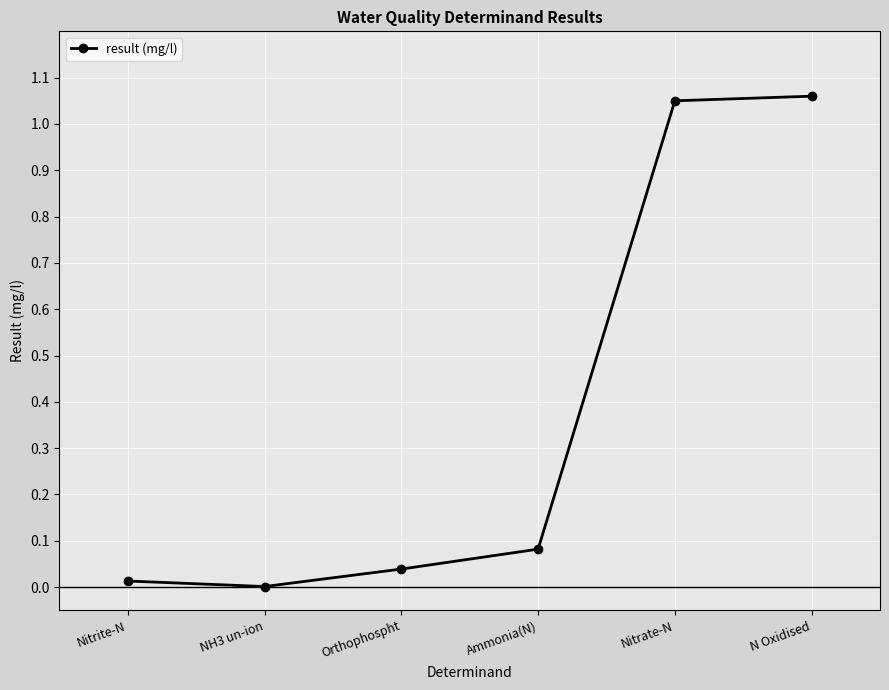

The value at NH3 un-ion is 0.0. True or false?

True